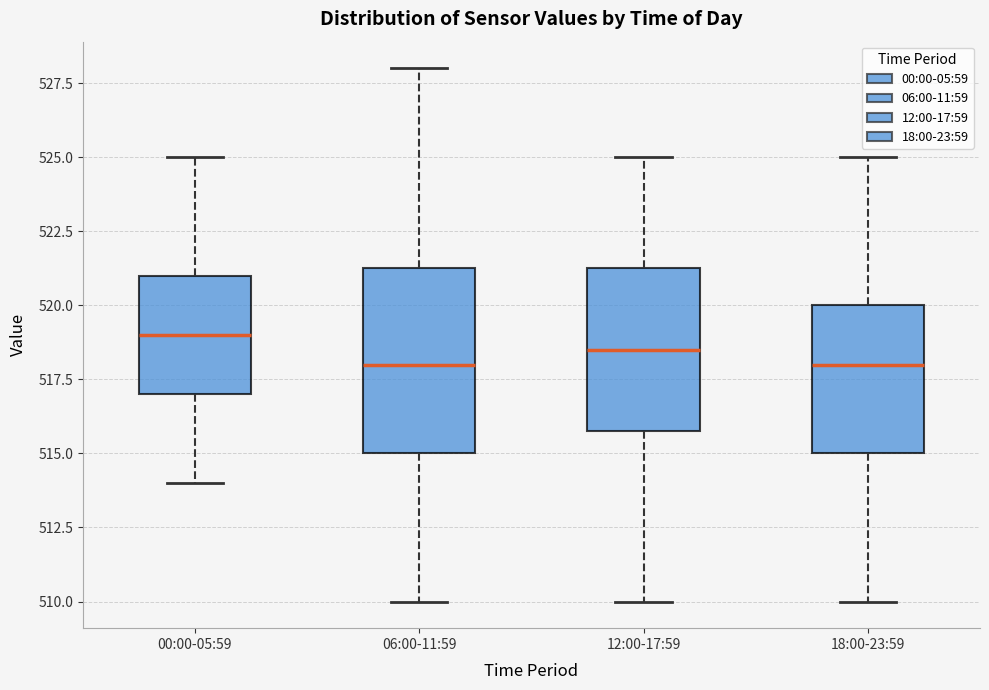

Reading left to right, read every box against the y-axis: the position of its median line, the range the box covers, and the ends of its whiskers. The values are not printed on the chart, so give them approximately, as read against the axis.

00:00-05:59: median 519.0, box 517.0 to 521.0, whiskers 514.0 to 525.0
06:00-11:59: median 518.0, box 515.0 to 521.5, whiskers 510.0 to 528.0
12:00-17:59: median 518.5, box 516.0 to 521.5, whiskers 510.0 to 525.0
18:00-23:59: median 518.0, box 515.0 to 520.0, whiskers 510.0 to 525.0